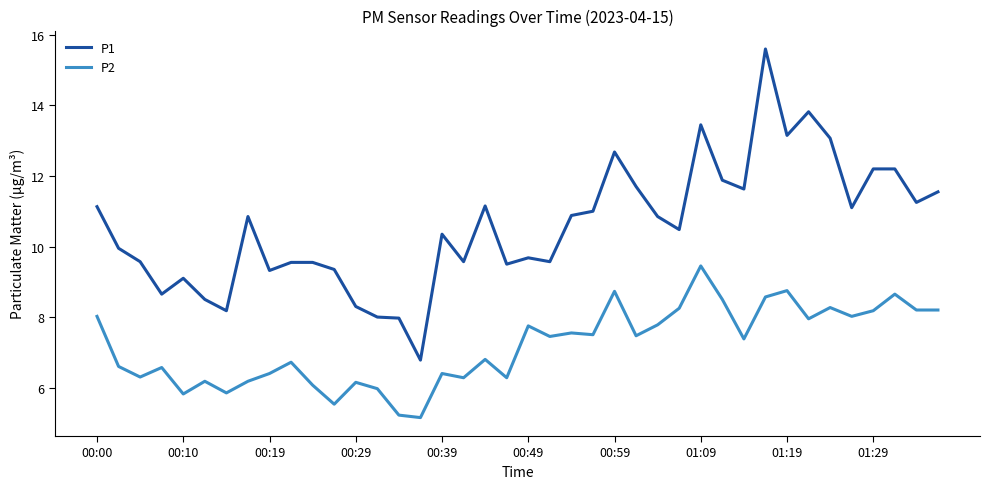

What is the greatest value displayed?

15.6